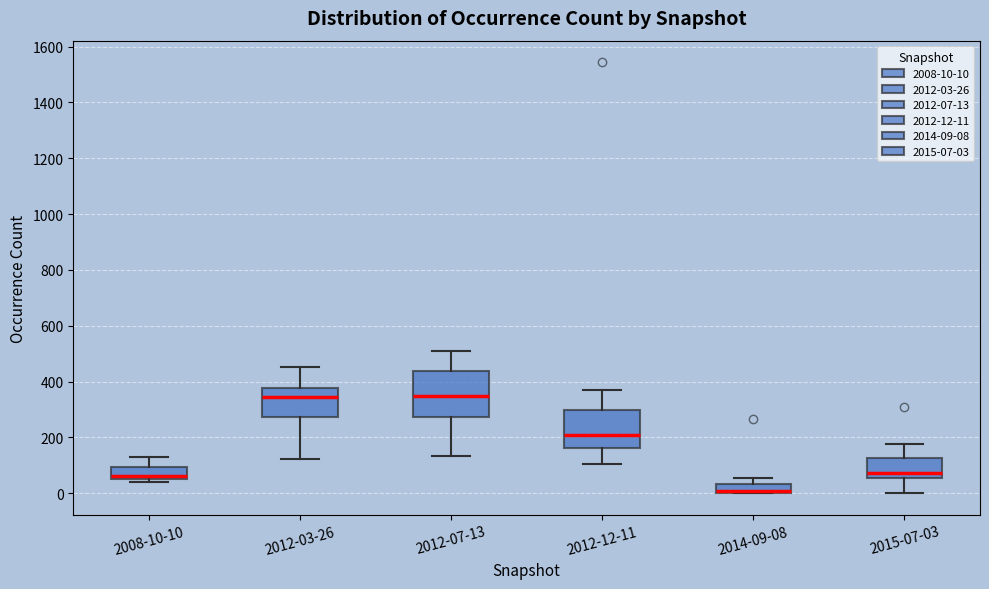

Which box is the tallest, from its lower edge to its upper edge?

2012-07-13